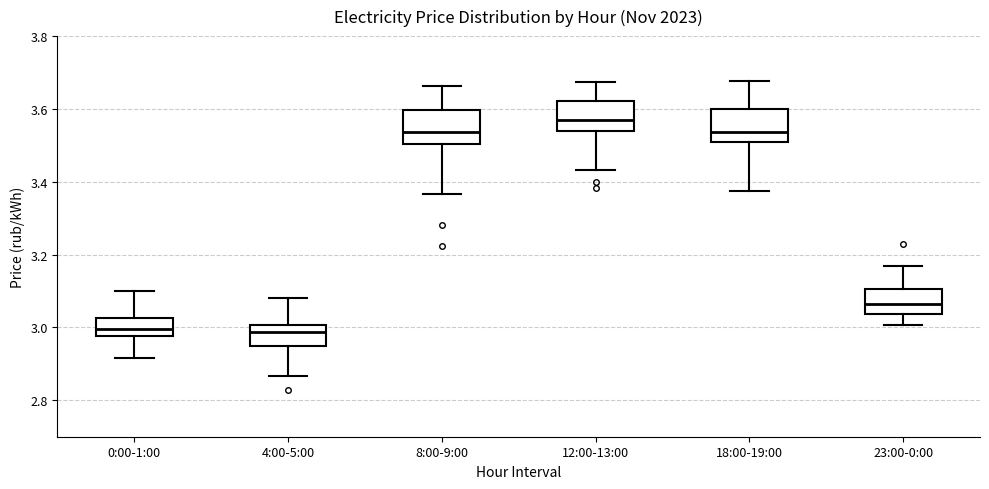

Where is the lower edge of the box for 12:00-13:00 on the y-axis? The values are not printed on the chart, so give them approximately, as read against the axis.

3.54